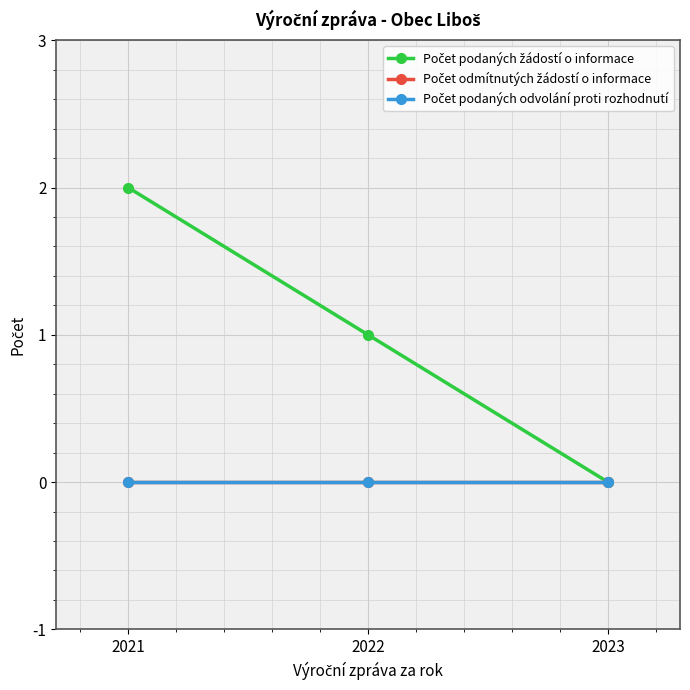

Is this an area chart (filled region under the line)?

No